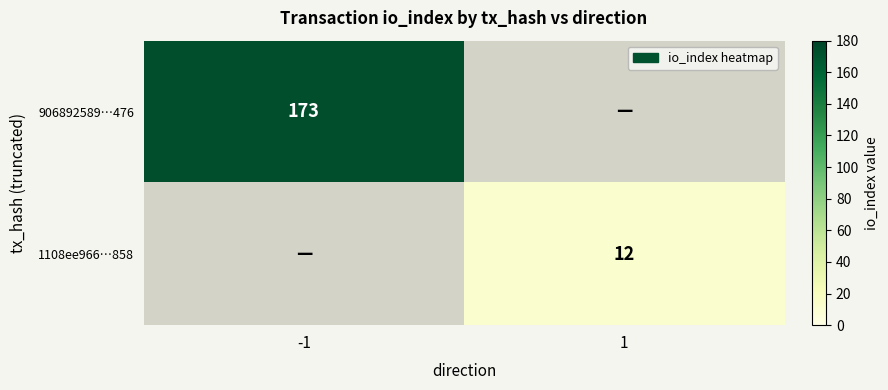

The value of 906892589…476 at -1 is 89. True or false?

False